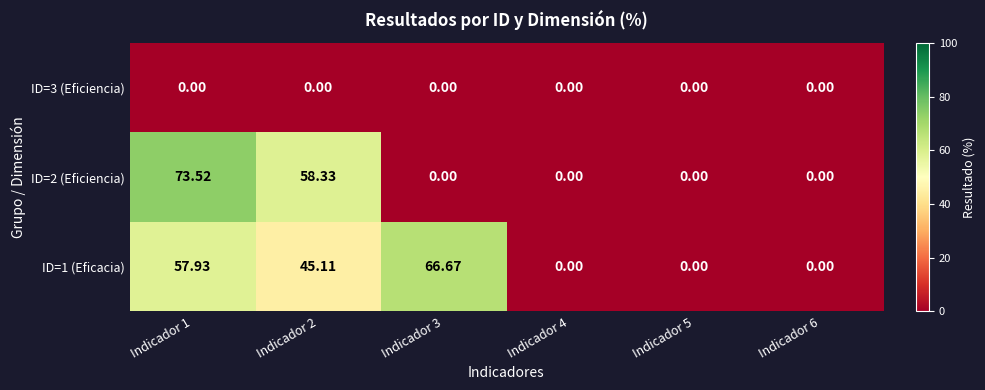

Which series has the largest range (max minus min)?

ID=2 (Eficiencia)